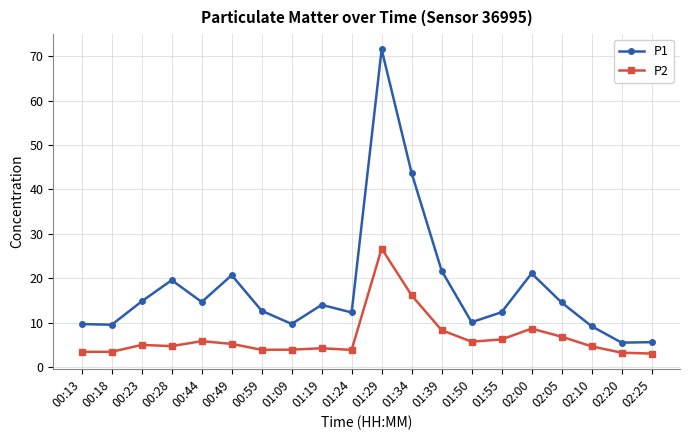

Is it true that P2 equals 3.9 at 00:59?

True